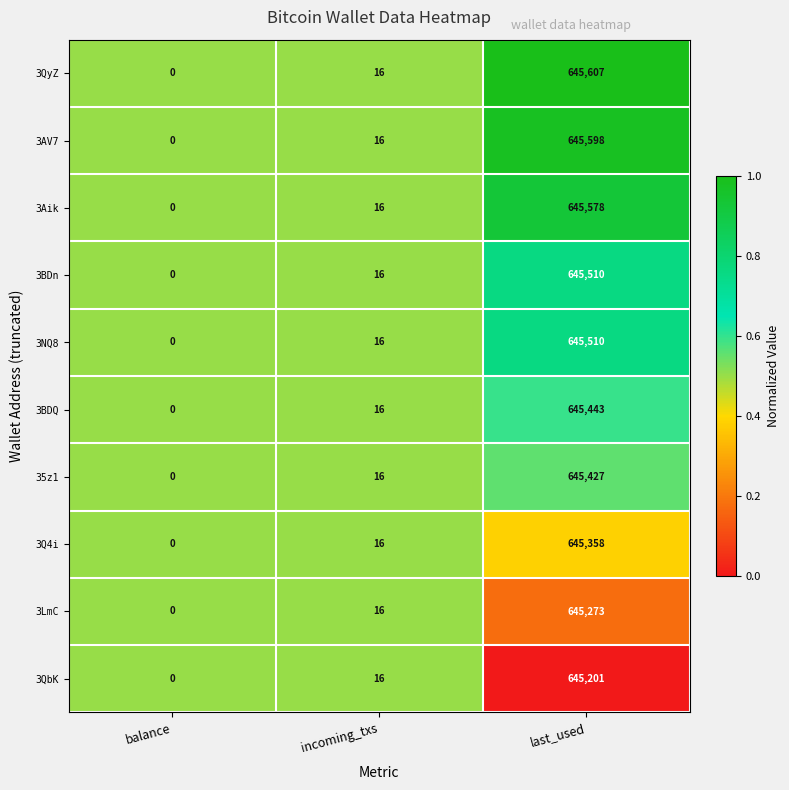

What is the total value across all series at balance?

0